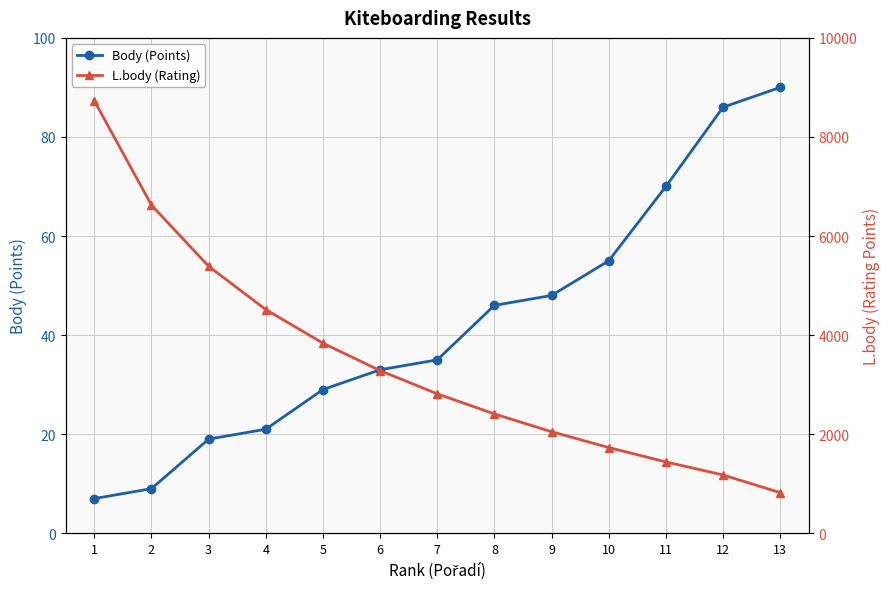

Is the value of L.body (Rating) at 1 greater than the value of Body (Points) at 2?

Yes